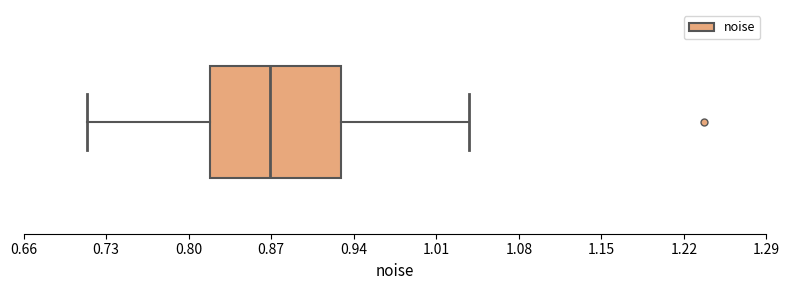

Transcribe this box plot: give where the median line is, the range the box spans, and where the two whiskers end, as read against the x-axis. The values are not printed on the chart, so give them approximately, as read against the axis.

median 0.87, box 0.82 to 0.93, whiskers 0.71 to 1.04